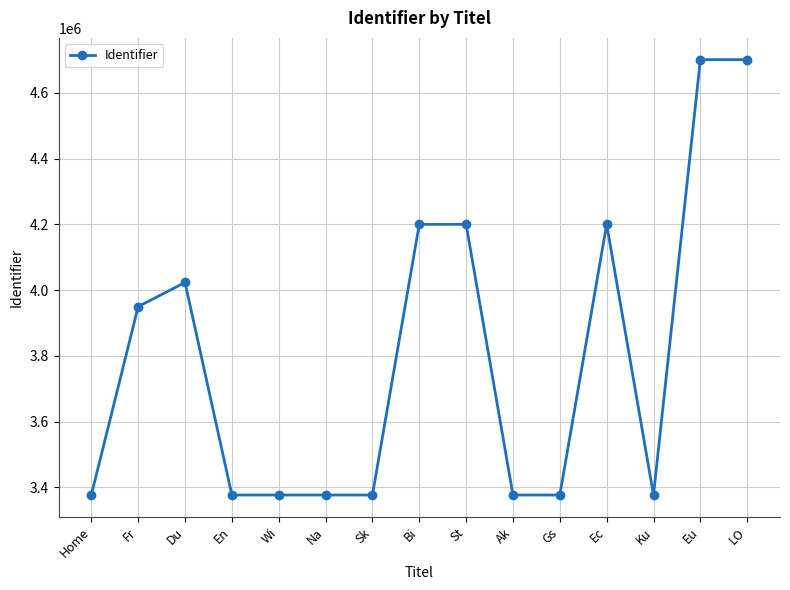

The value at Wi is 3376372. True or false?

True